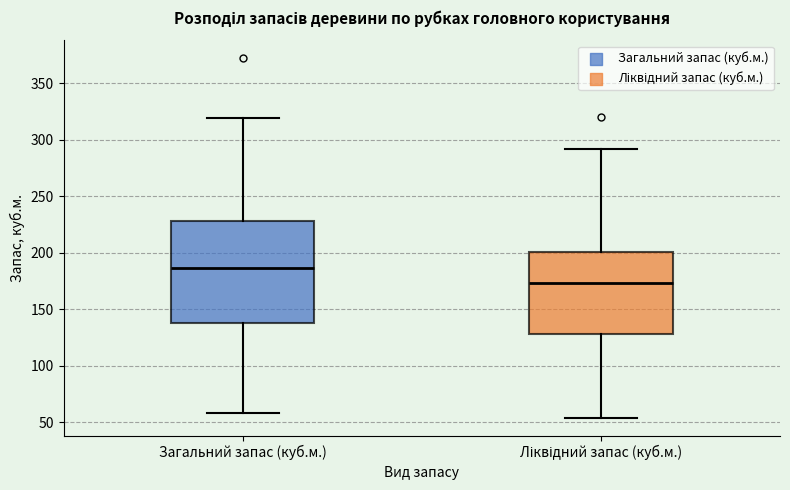

Reading left to right, read every box against the y-axis: the position of its median line, the range the box covers, and the ends of its whiskers. The values are not printed on the chart, so give them approximately, as read against the axis.

Загальний запас (куб.м.): median 185, box 140 to 230, whiskers 60 to 320
Ліквідний запас (куб.м.): median 175, box 130 to 200, whiskers 55 to 290